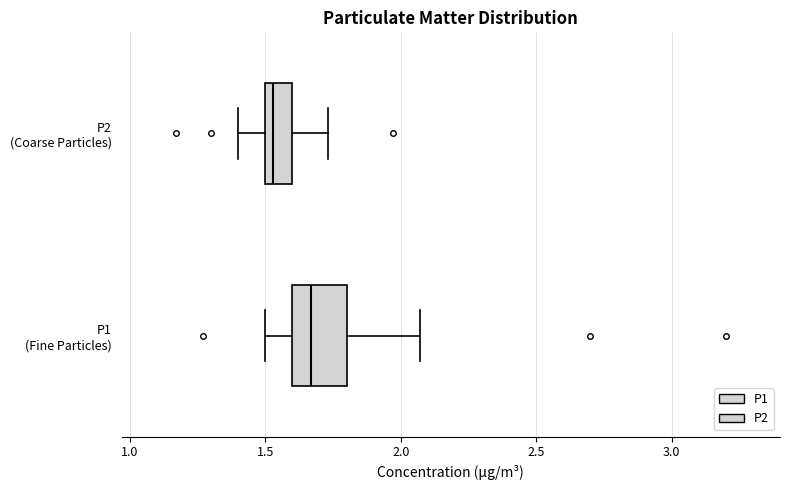

Reading bottom to top, transcribe this box plot: for each box, give where its median line is, the range the box spans, and where its two whiskers end, as read against the x-axis. The values are not printed on the chart, so give them approximately, as read against the axis.

P1 (Fine Particles): median 1.65, box 1.60 to 1.80, whiskers 1.50 to 2.05
P2 (Coarse Particles): median 1.55, box 1.50 to 1.60, whiskers 1.40 to 1.75